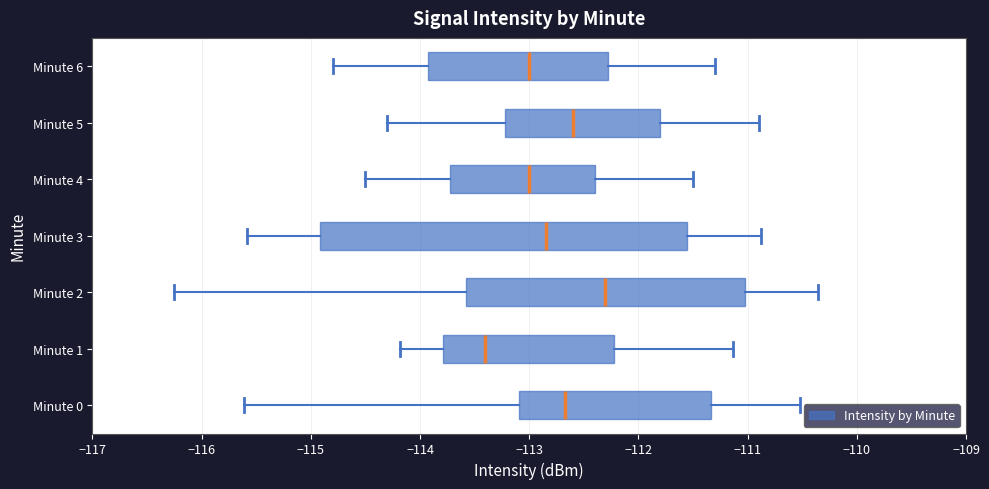

Reading bottom to top, transcribe this box plot: for each box, give where its median line is, the range the box spans, and where its two whiskers end, as read against the x-axis. The values are not printed on the chart, so give them approximately, as read against the axis.

Minute 0: median -112.7, box -113.1 to -111.3, whiskers -115.6 to -110.5
Minute 1: median -113.4, box -113.8 to -112.2, whiskers -114.2 to -111.1
Minute 2: median -112.3, box -113.6 to -111.0, whiskers -116.2 to -110.4
Minute 3: median -112.8, box -114.9 to -111.6, whiskers -115.6 to -110.9
Minute 4: median -113.0, box -113.7 to -112.4, whiskers -114.5 to -111.5
Minute 5: median -112.6, box -113.2 to -111.8, whiskers -114.3 to -110.9
Minute 6: median -113.0, box -113.9 to -112.3, whiskers -114.8 to -111.3